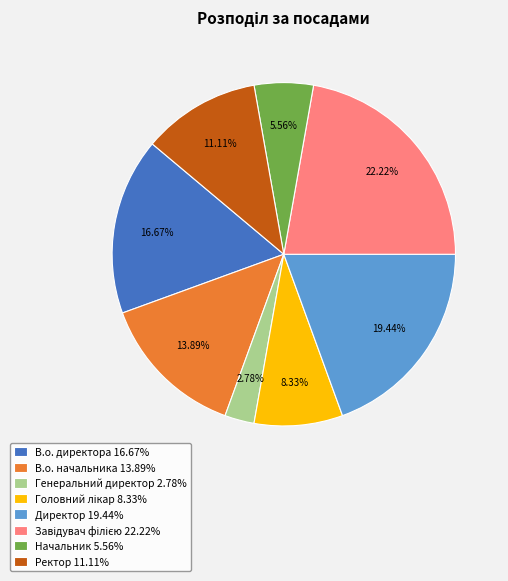

To the nearest percent, what is the difference between the В.о. начальника and Генеральний директор slice percentages?

11%